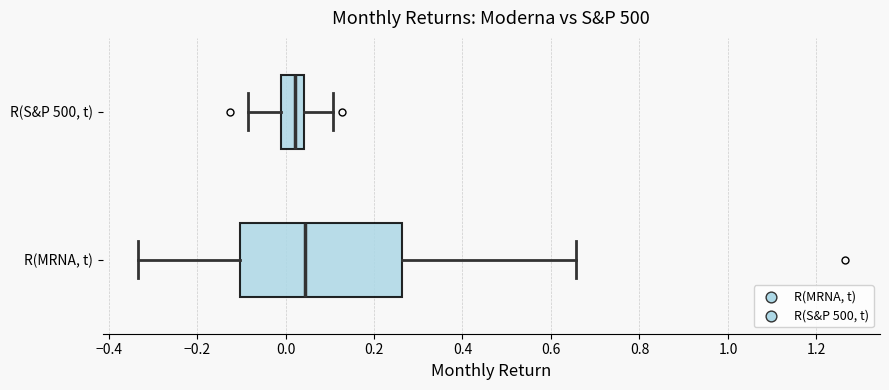

Reading bottom to top, transcribe this box plot: for each box, give where its median line is, the range the box spans, and where its two whiskers end, as read against the x-axis. The values are not printed on the chart, so give them approximately, as read against the axis.

R(MRNA, t): median 0.04, box -0.10 to 0.26, whiskers -0.34 to 0.66
R(S&P 500, t): median 0.02, box -0.02 to 0.04, whiskers -0.08 to 0.10